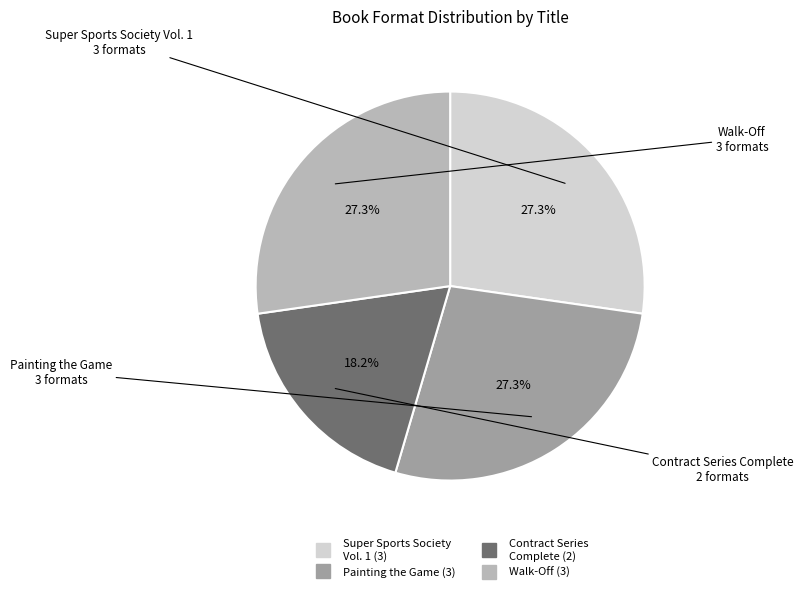

How many slices are in this pie chart?

4